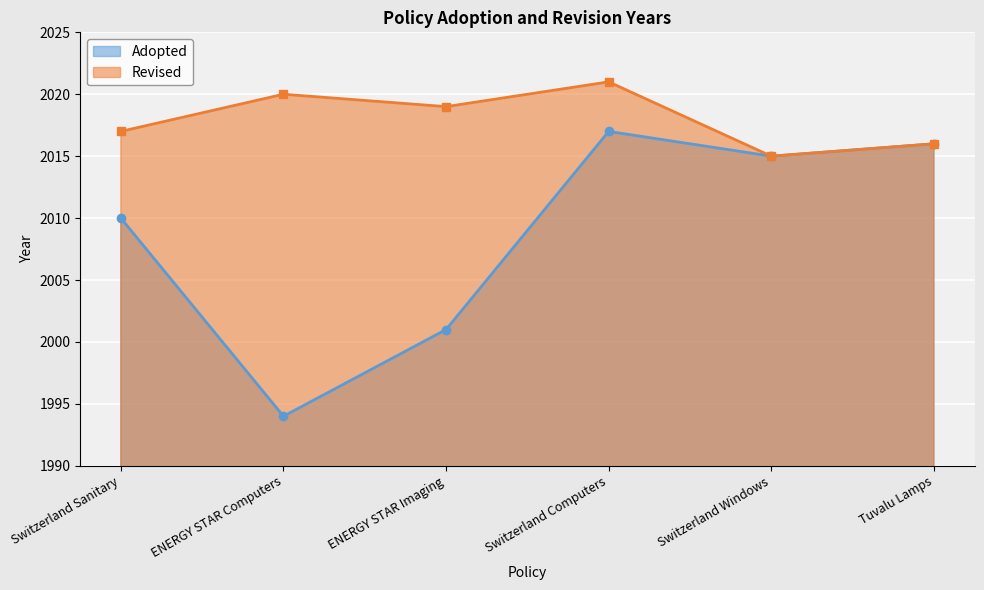

How many lines are shown in the chart?

2